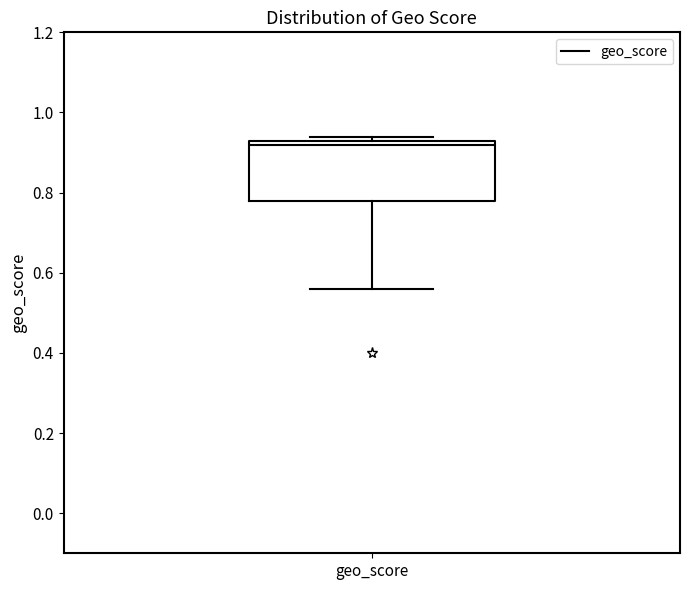

Where is the lower edge of the box for geo_score on the y-axis? The values are not printed on the chart, so give them approximately, as read against the axis.

0.78